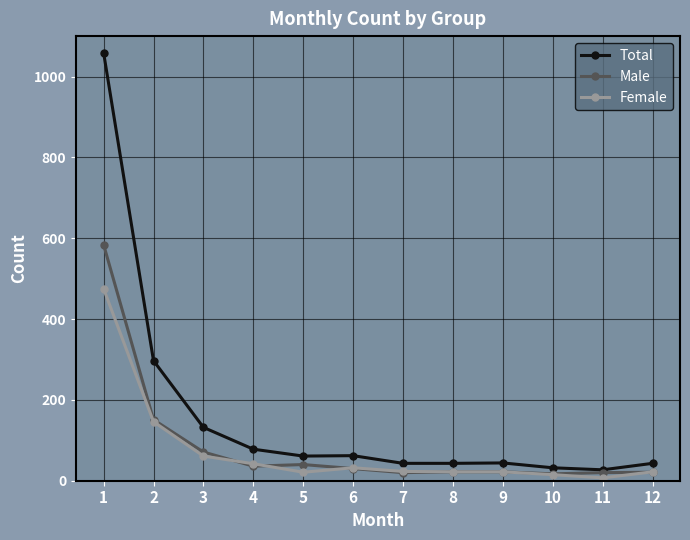

Between 2 and 10, which series saw the biggest shift?

Total